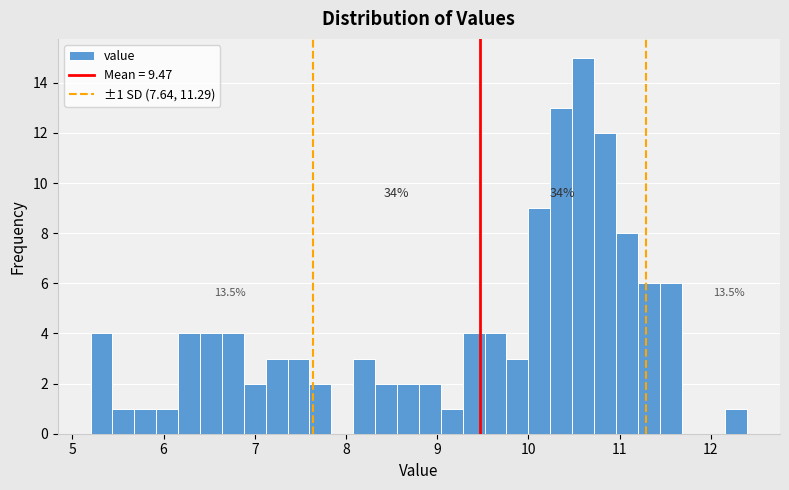

Read against the x-axis, roughly where is the centre of the tallest bar?

10.6